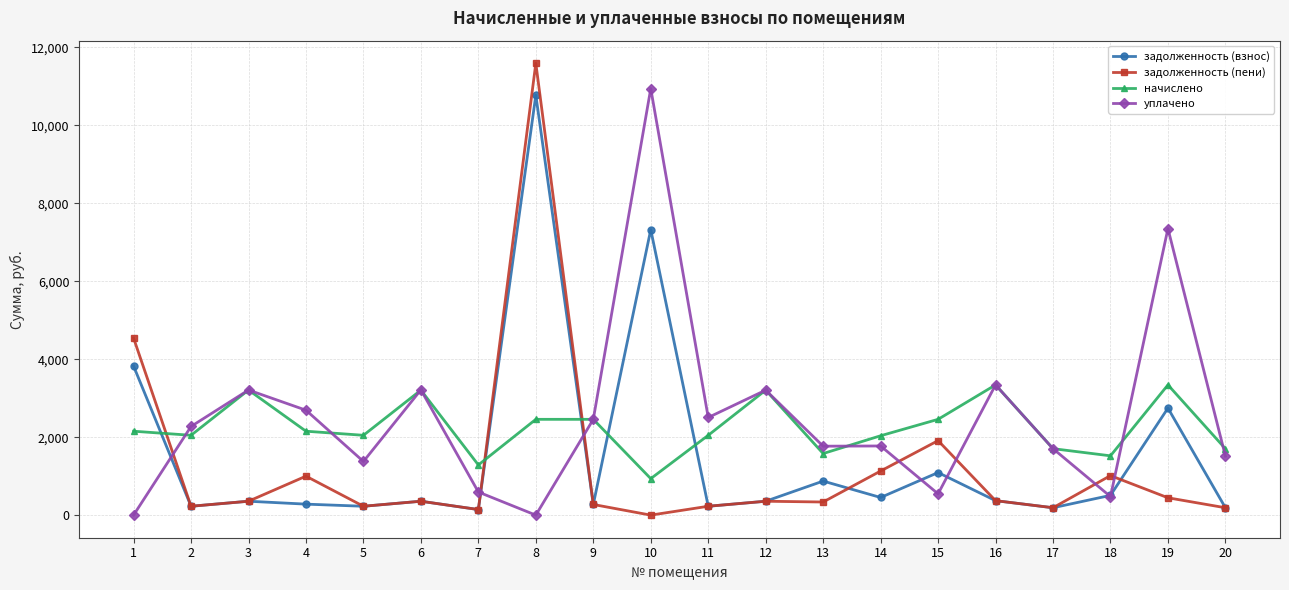

True or false: начислено has a value of 2035.8 at 14.

True